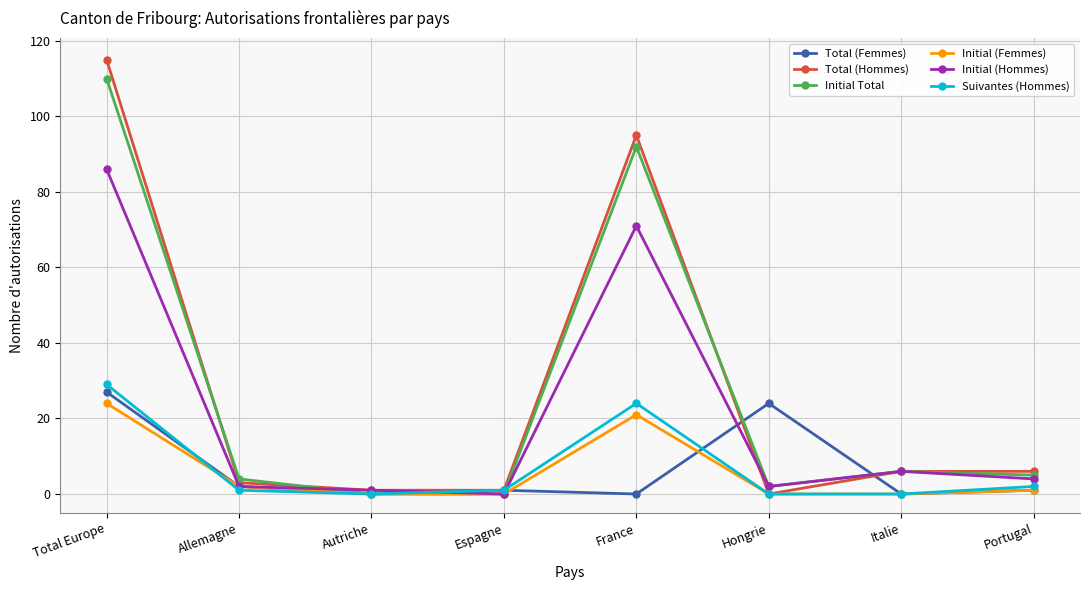

What is the maximum value for Initial (Hommes)?

86